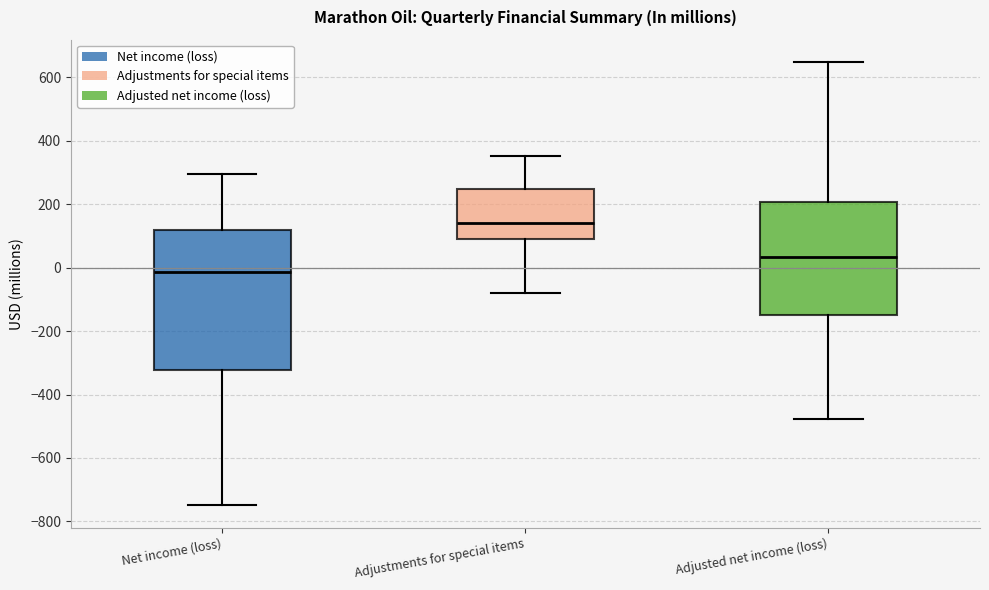

Where does the upper whisker of the box for Net income (loss) end on the y-axis? The values are not printed on the chart, so give them approximately, as read against the axis.

300